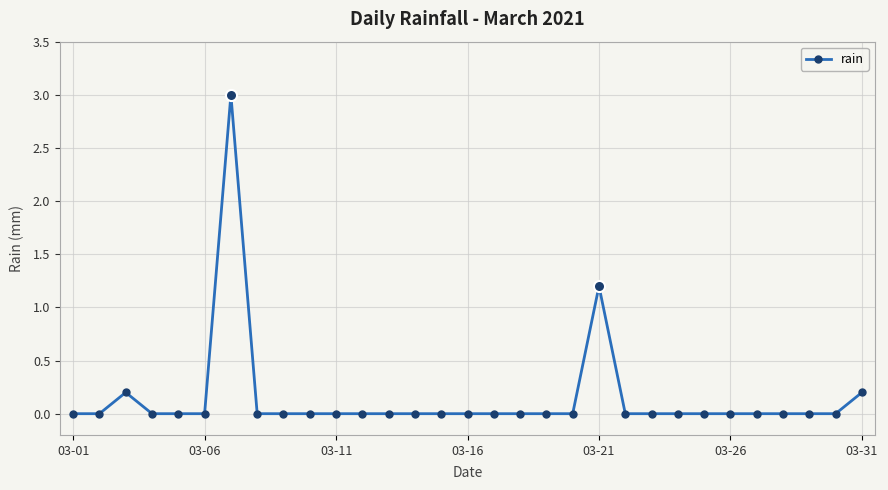

What is the maximum value shown in the chart?

3.0